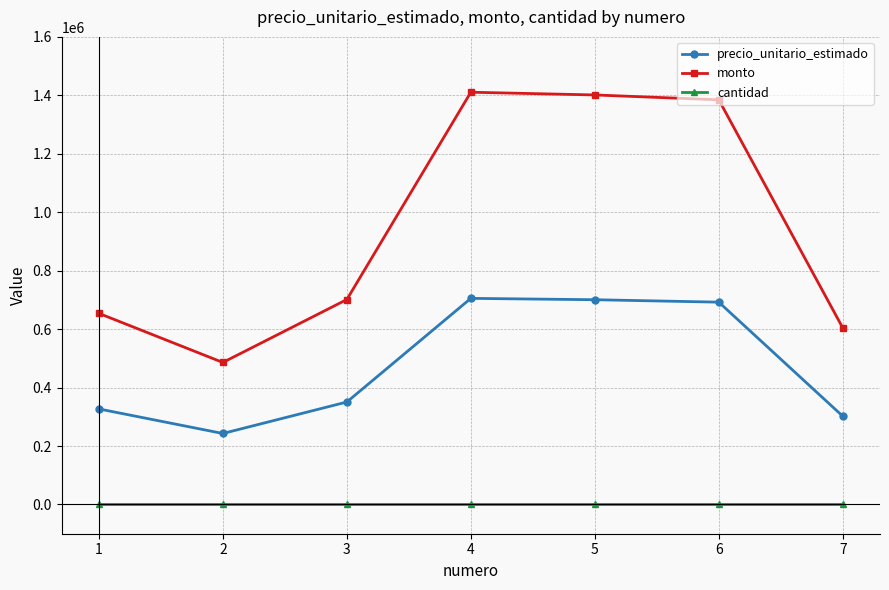

What is the lowest value of the precio_unitario_estimado series?

243000